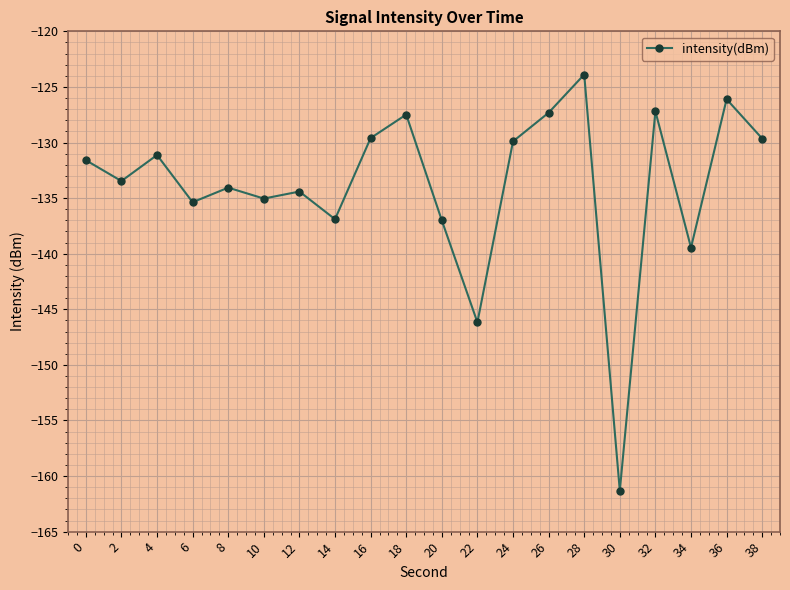

True or false: there are more than 0 points higher than both neighbors.

True